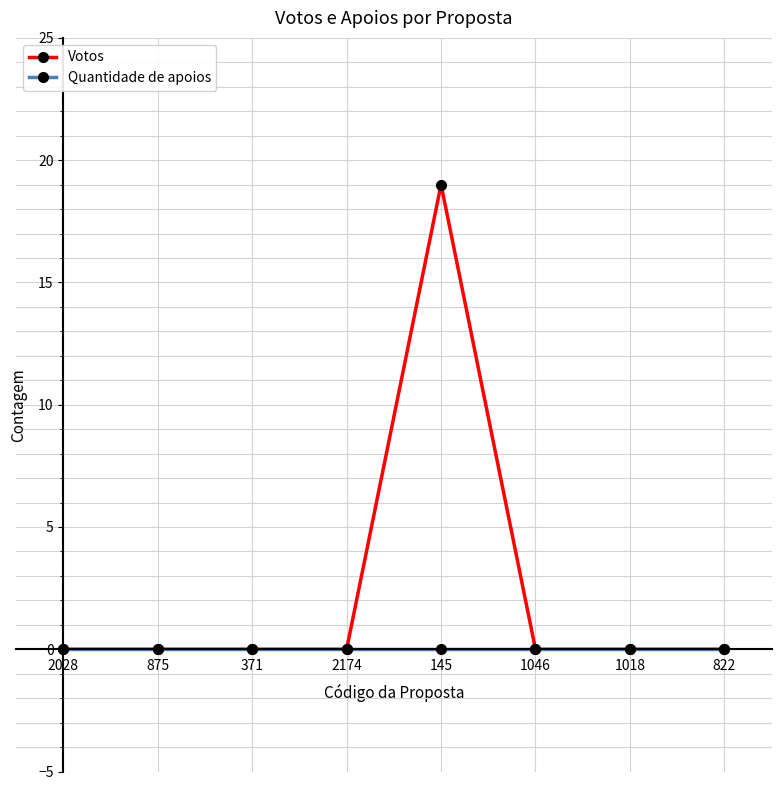

What position from the right is 1018?

2